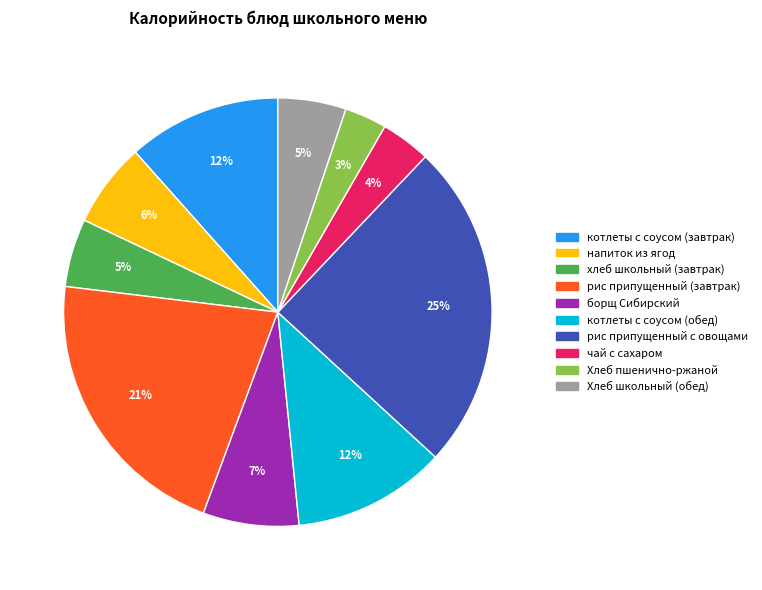

How many segments does this pie chart have?

10